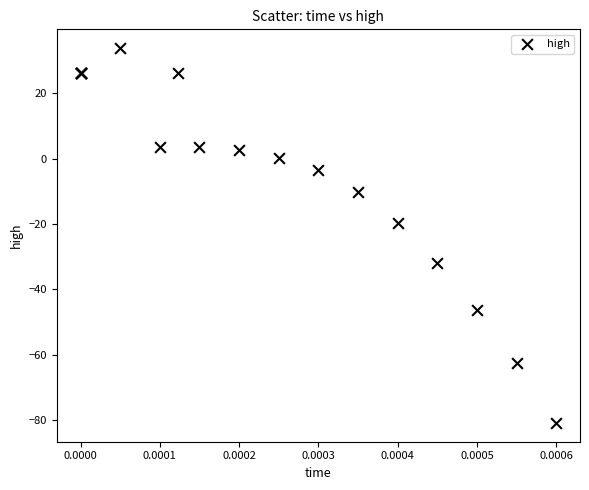

What Y value in the scatter plot is closest to -23?

-19.7